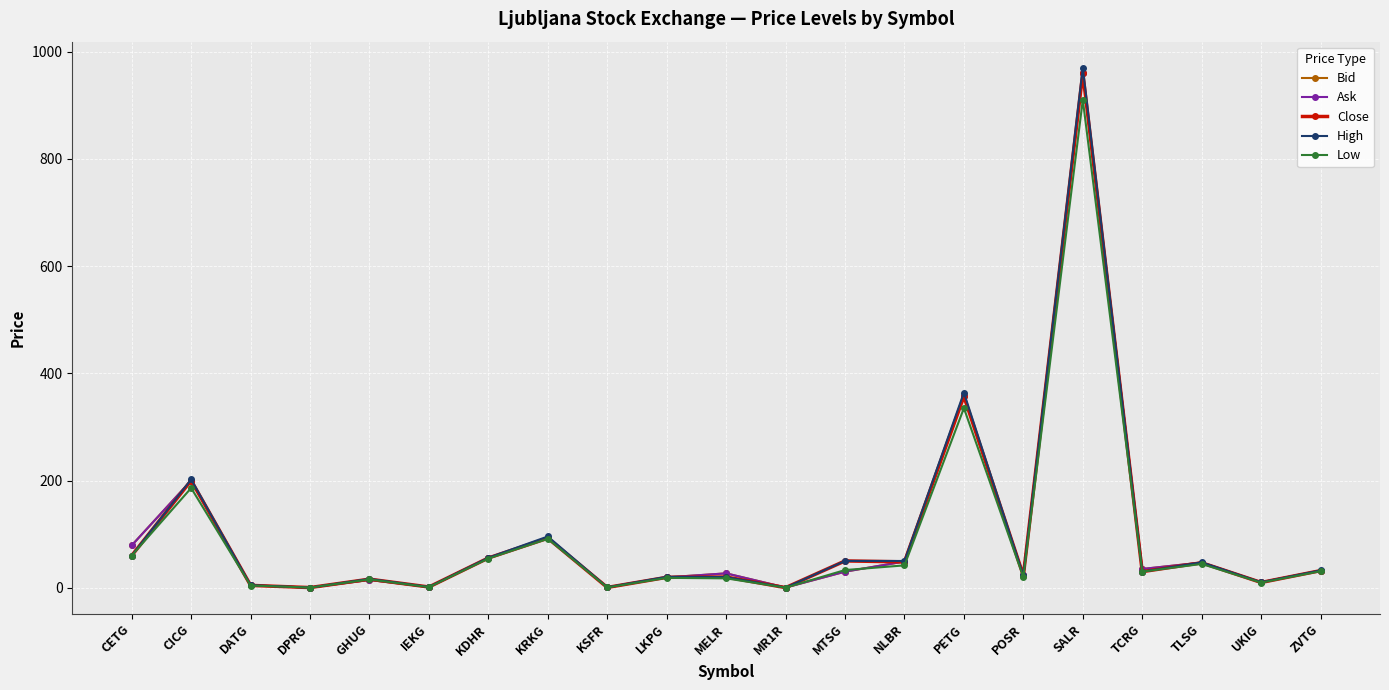

Reading left to right, transcribe all the data shown in this chart.

Bid: 79.0	200.0	4.4	0.3	14.5	1.4	55.5	92.8	0.6	19.4	26.8	0.4	30.0	48.9	358.0	23.0	960.0	35.0	47.0	10.2	31.9
Ask: 79.0	200.0	4.4	0.3	14.5	1.4	55.5	92.8	0.6	19.4	26.8	0.4	30.0	48.9	358.0	23.0	960.0	35.0	47.0	10.2	31.9
Close: 60.0	200.0	4.4	0.3	16.0	1.4	55.5	92.4	0.6	19.4	20.0	0.2	50.0	48.3	357.0	22.8	960.0	30.0	46.6	9.8	31.9
High: 60.0	202.0	4.8	0.3	16.5	1.4	56.0	95.6	0.9	20.4	20.0	0.3	50.0	49.9	364.0	23.0	970.0	30.0	47.4	10.2	32.4
Low: 60.0	186.0	4.1	0.3	15.5	1.1	54.5	91.2	0.6	18.4	17.5	0.2	33.0	41.7	335.0	19.8	910.0	30.0	44.4	9.5	30.8